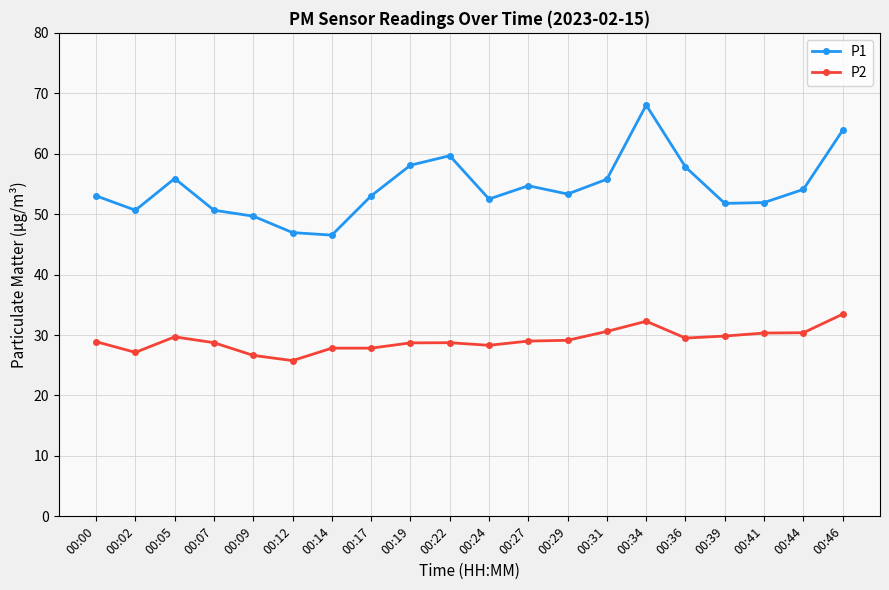

What is the value of the P2 point at the 11th from the left?

28.3